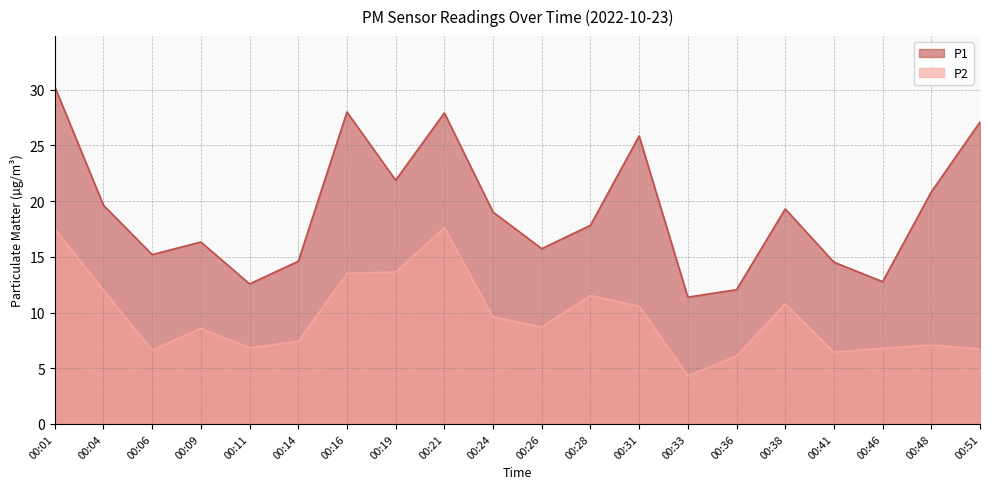

The P2 series shows 5.3 at 00:38. True or false?

False